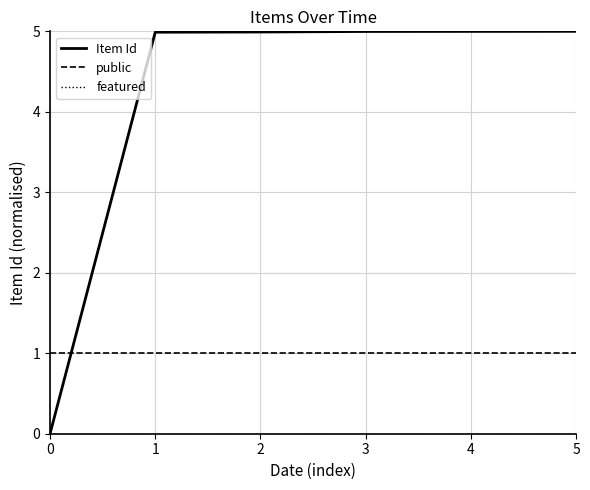

Which series has the largest range (max minus min)?

Item Id